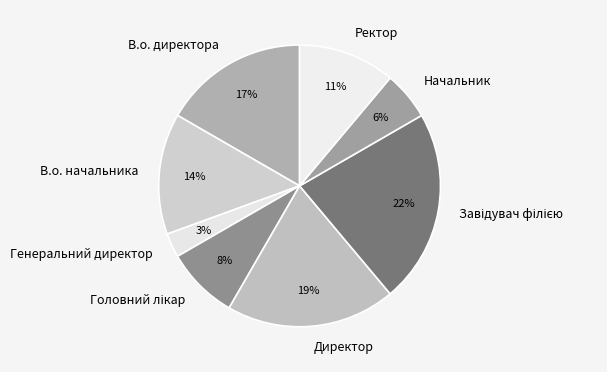

What percentage is the Ректор slice, to the nearest percent?

11%